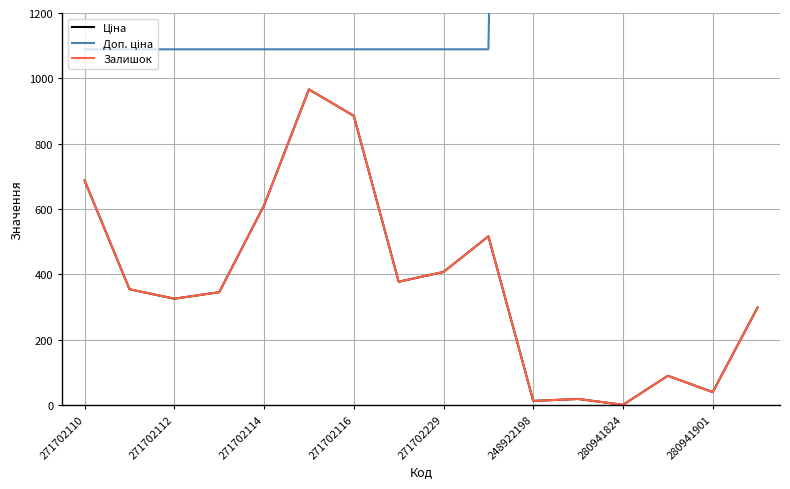

True or false: Ціна and Залишок cross at least once.

False